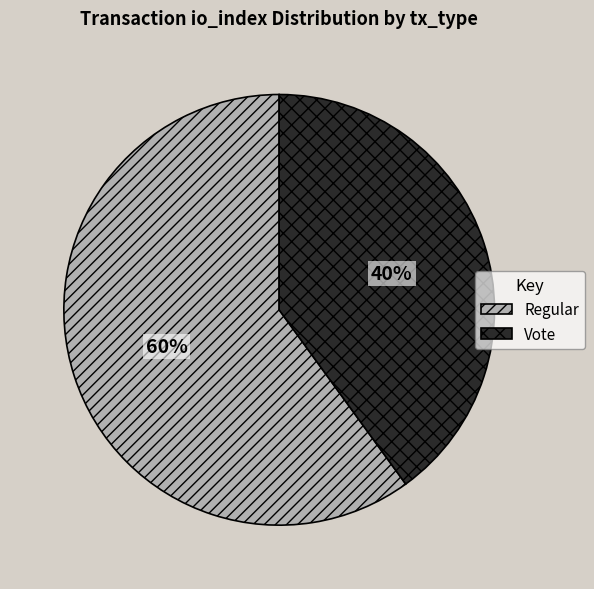

How many segments does this pie chart have?

2